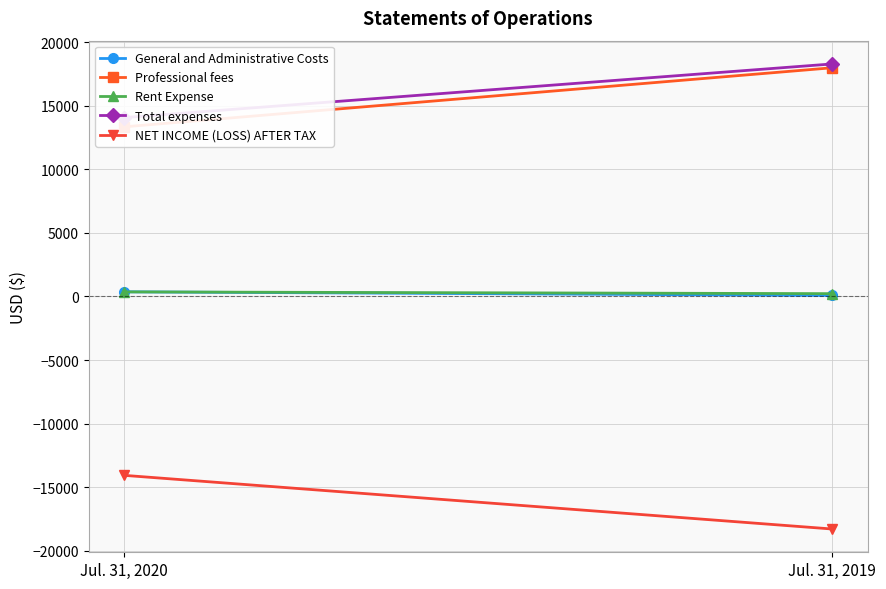

What is the average value of the Total expenses series?

16189